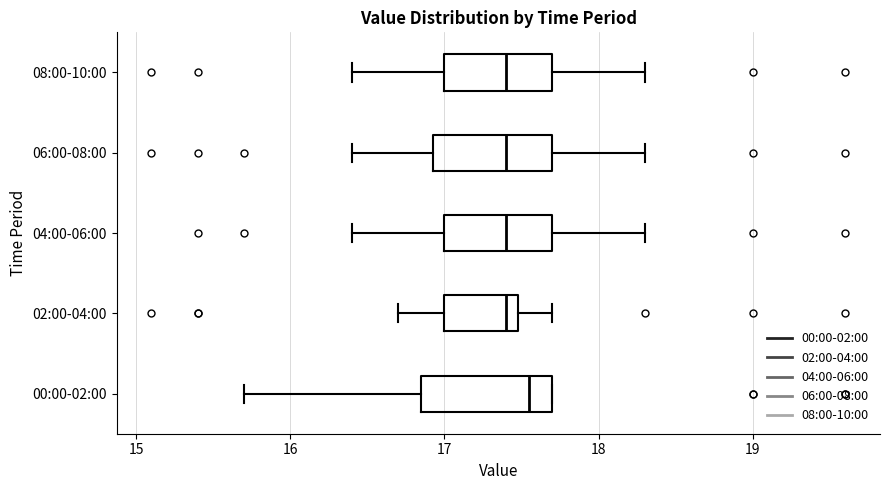

Which box's median line is the furthest to the right?

00:00-02:00